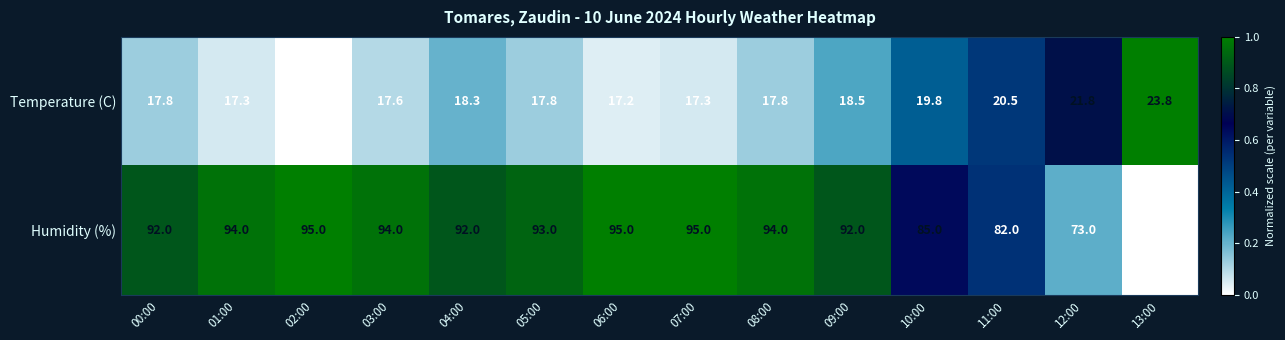

Is it true that Temperature (C) equals 16.9 at 02:00?

True